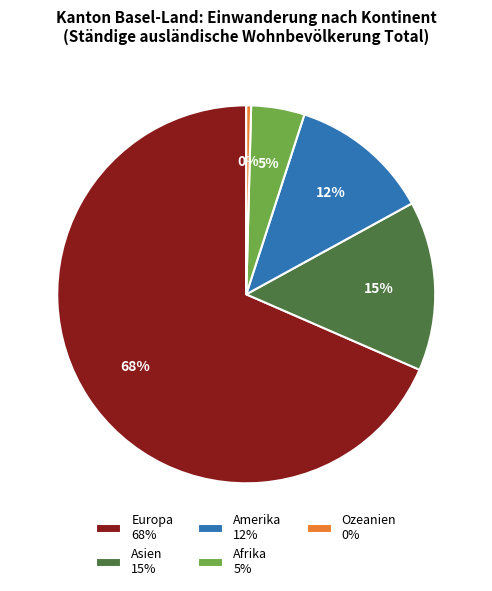

Approximately how many times larger is the value at Afrika compared to Amerika?

0.4